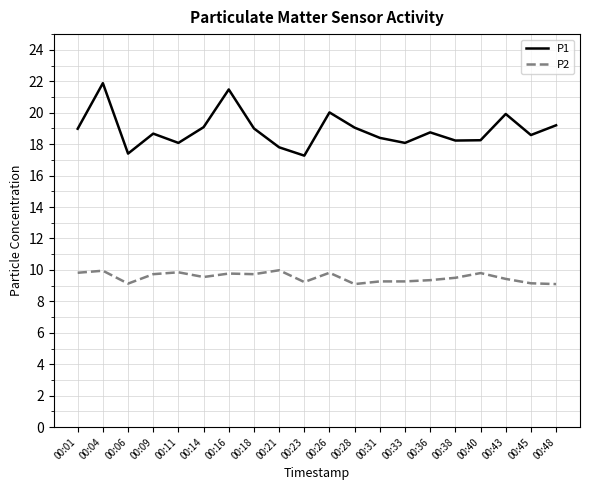

At which label does P1 reach its peak?

00:04